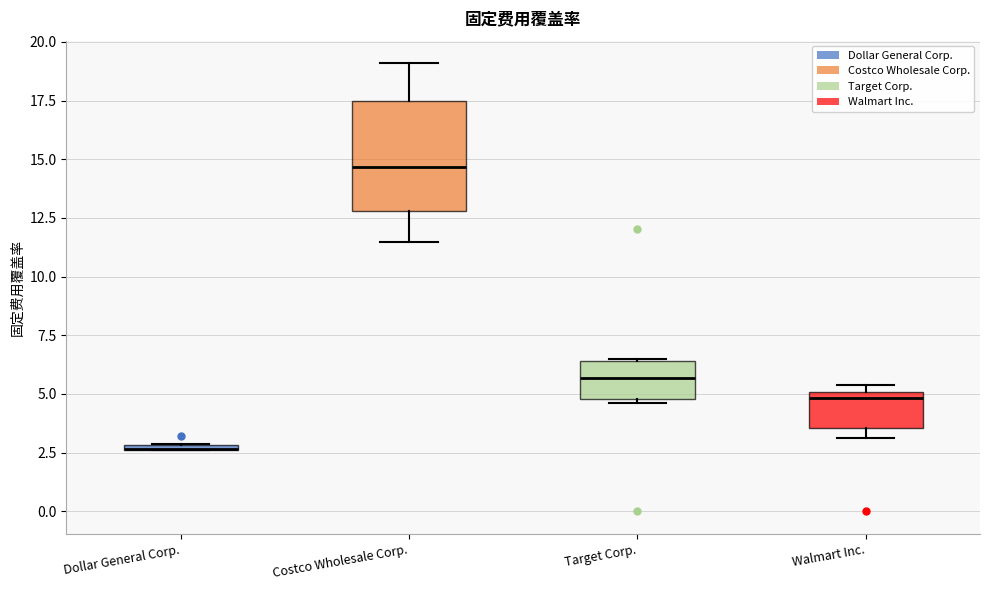

Where is the upper edge of the box for Costco Wholesale Corp. on the y-axis? The values are not printed on the chart, so give them approximately, as read against the axis.

17.5